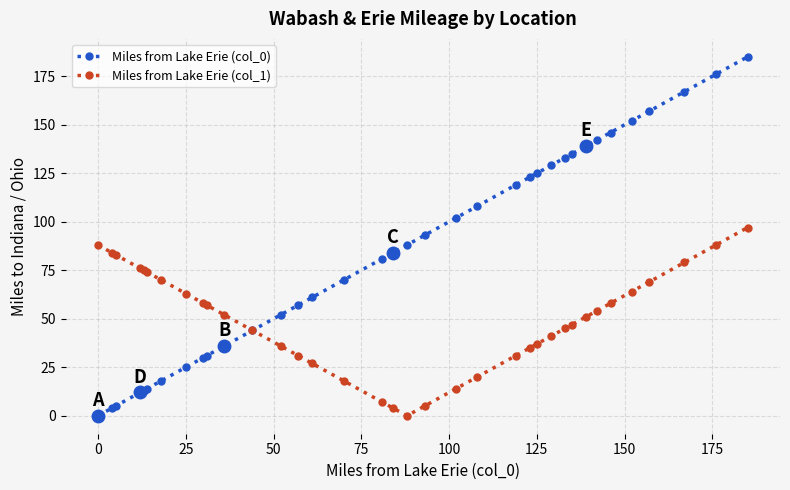

How many lines are shown in the chart?

2